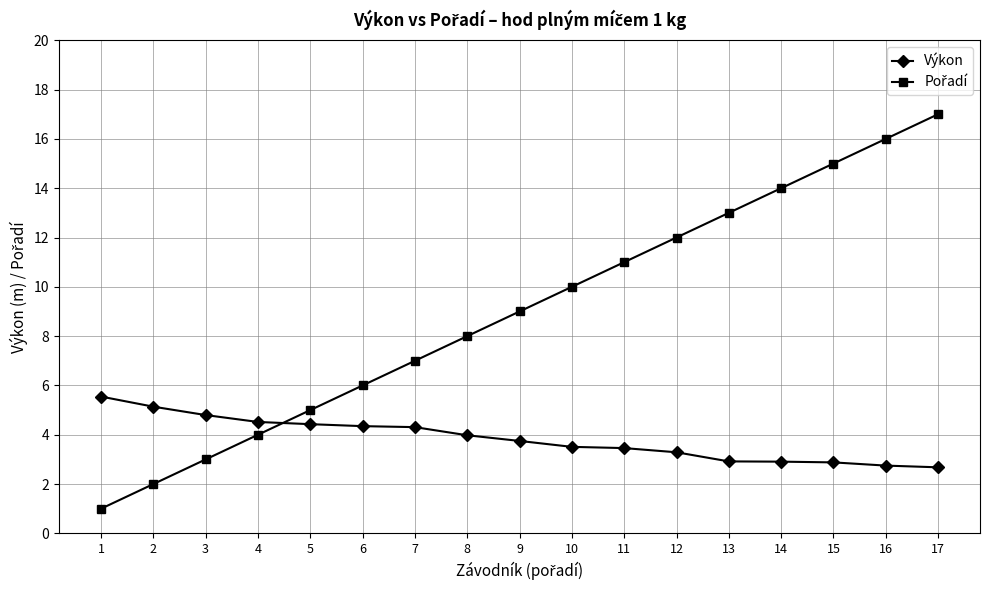

At which category is the sum across all series the highest?

17